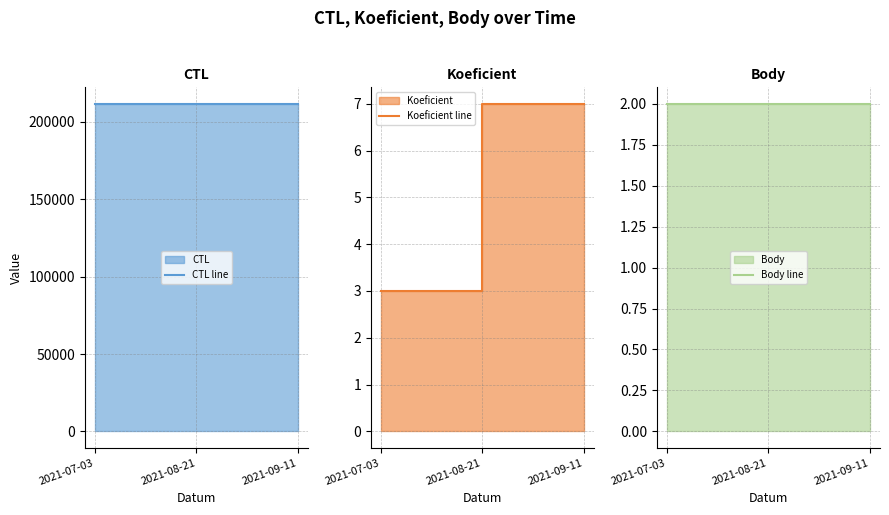

Count the CTL line values in the range 211704 to 211716.

3